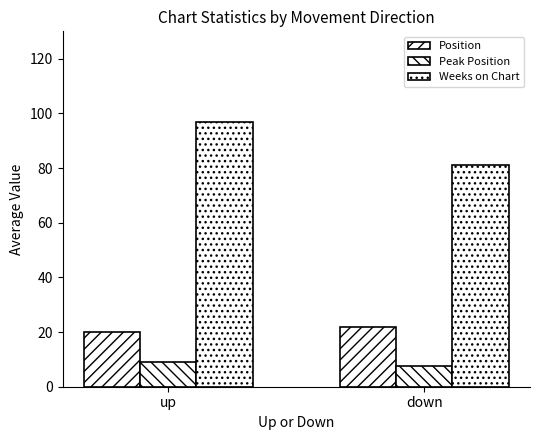

How many distinct data groups are displayed?

3